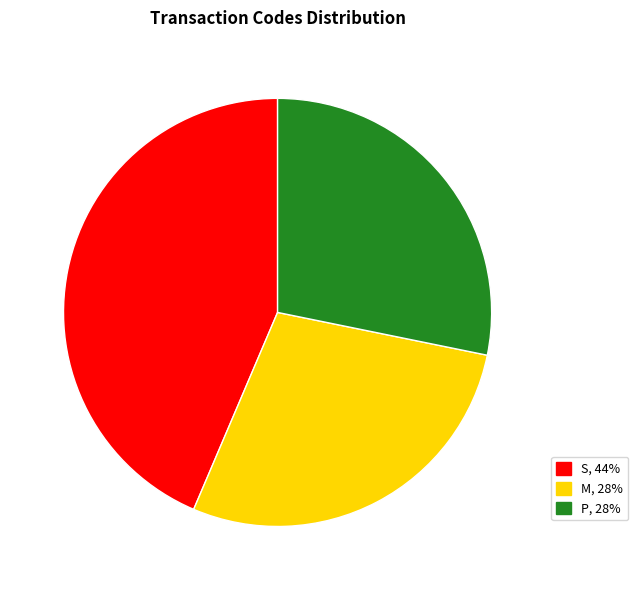

Is there any slice that represents more than half of the pie?

No